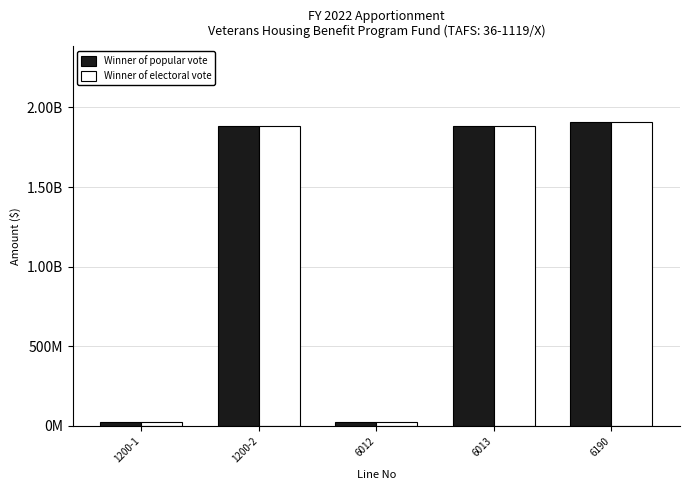

What are all the series names shown in the legend?

Winner of popular vote, Winner of electoral vote